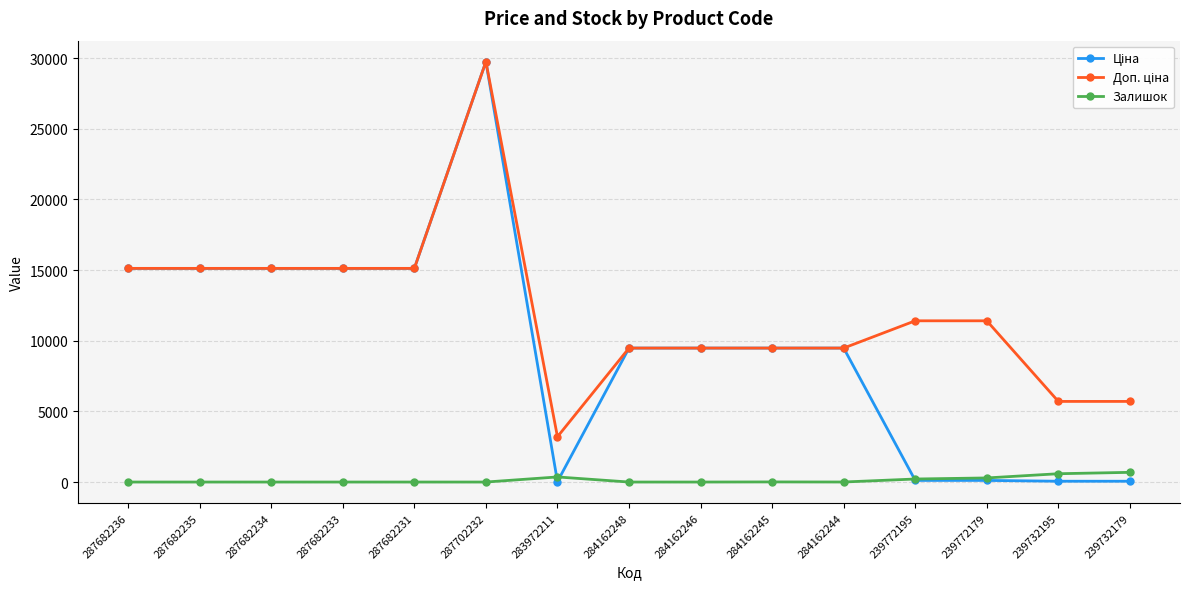

Count the number of categories in the chart.

15